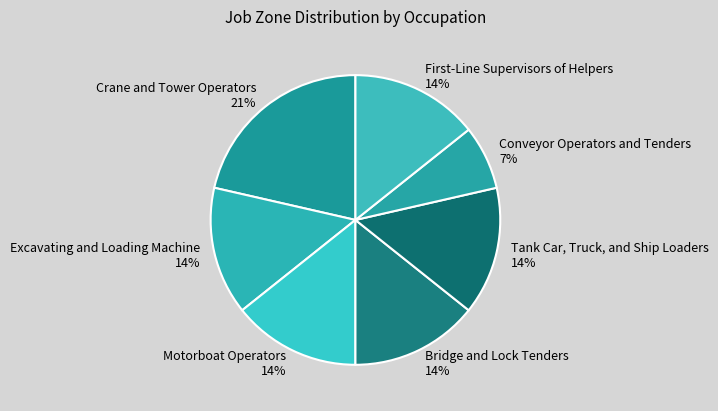

To the nearest percent, what portion does Excavating and Loading Machine represent?

14%